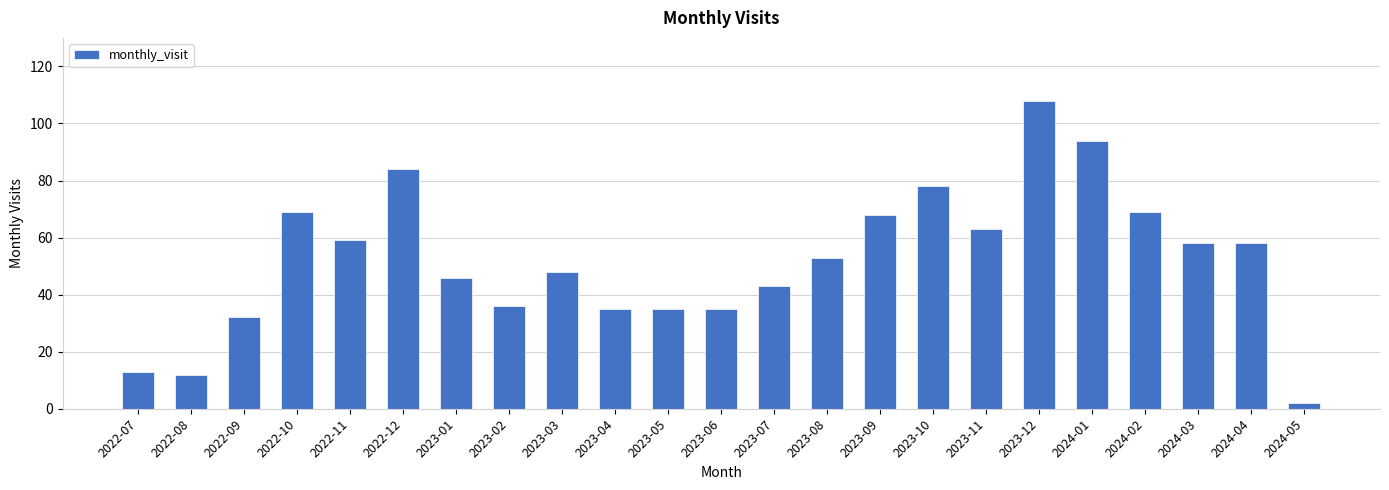

What is the difference between the maximum and minimum values?

106